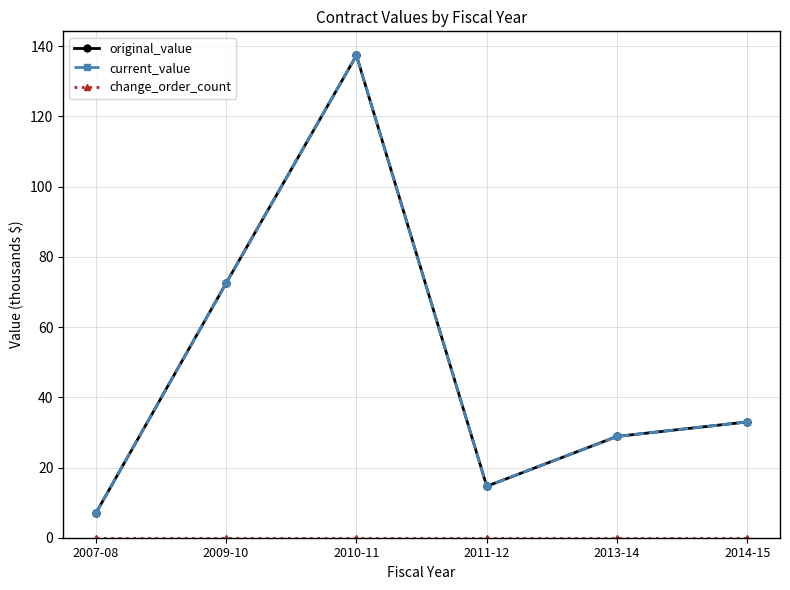

Rank the categories by change_order_count value from highest to lowest.

2007-08, 2009-10, 2010-11, 2011-12, 2013-14, 2014-15